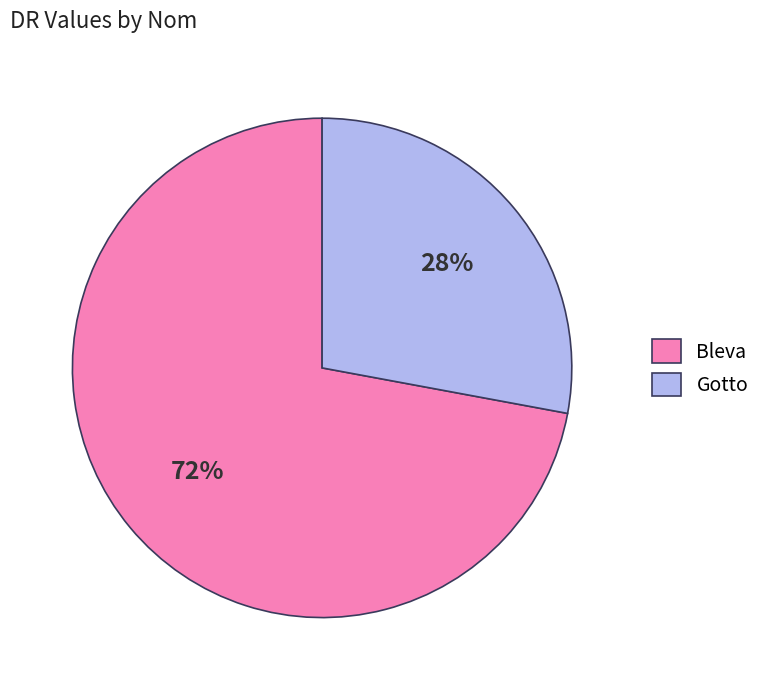

How many slices are in this pie chart?

2